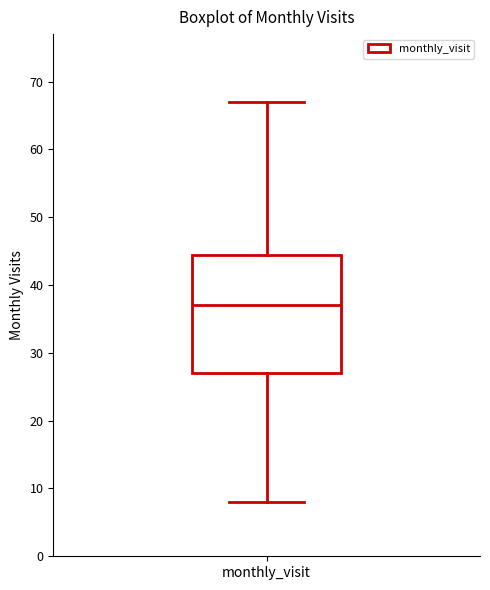

Read this box plot against the y-axis: the position of the median line, the range covered by the box, and the ends of both whiskers. The values are not printed on the chart, so give them approximately, as read against the axis.

median 37, box 27 to 45, whiskers 8 to 67